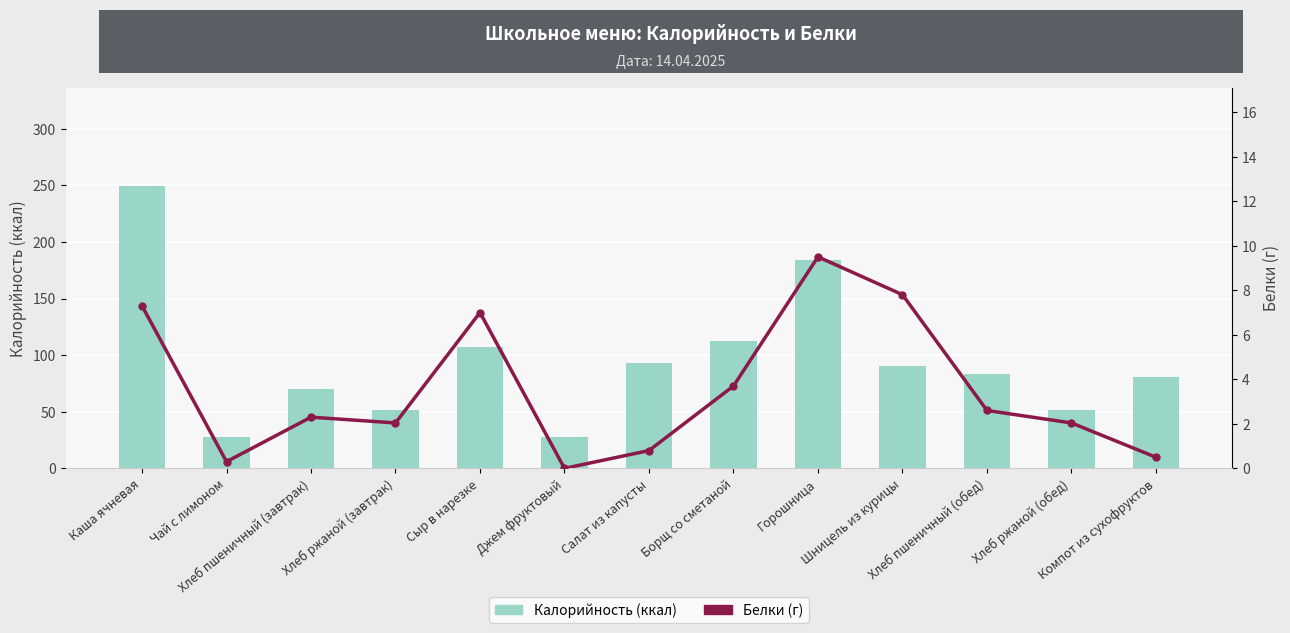

The value of Белки (г) at Хлеб ржаной (завтрак) is 3.1. True or false?

False